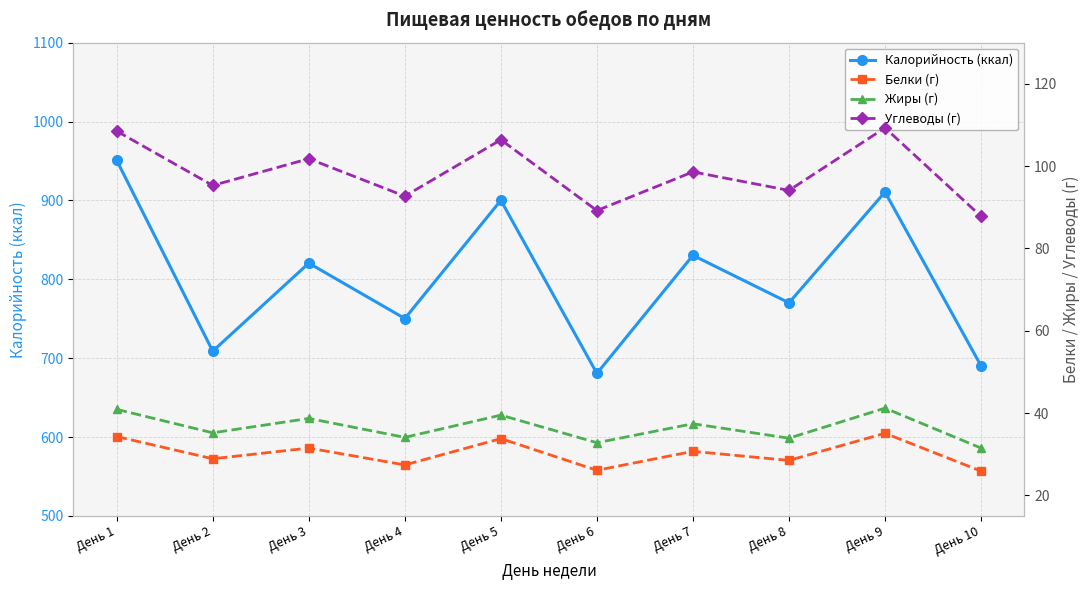

True or false: Жиры (г) has more than 2 interior local peaks.

True